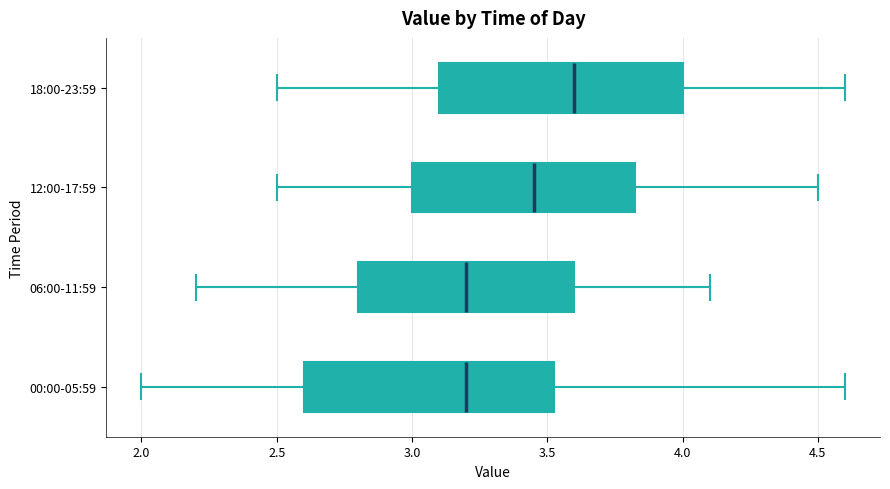

Reading bottom to top, transcribe this box plot: for each box, give where its median line is, the range the box spans, and where its two whiskers end, as read against the x-axis. The values are not printed on the chart, so give them approximately, as read against the axis.

00:00-05:59: median 3.20, box 2.60 to 3.55, whiskers 2.00 to 4.60
06:00-11:59: median 3.20, box 2.80 to 3.60, whiskers 2.20 to 4.10
12:00-17:59: median 3.45, box 3.00 to 3.85, whiskers 2.50 to 4.50
18:00-23:59: median 3.60, box 3.10 to 4.00, whiskers 2.50 to 4.60